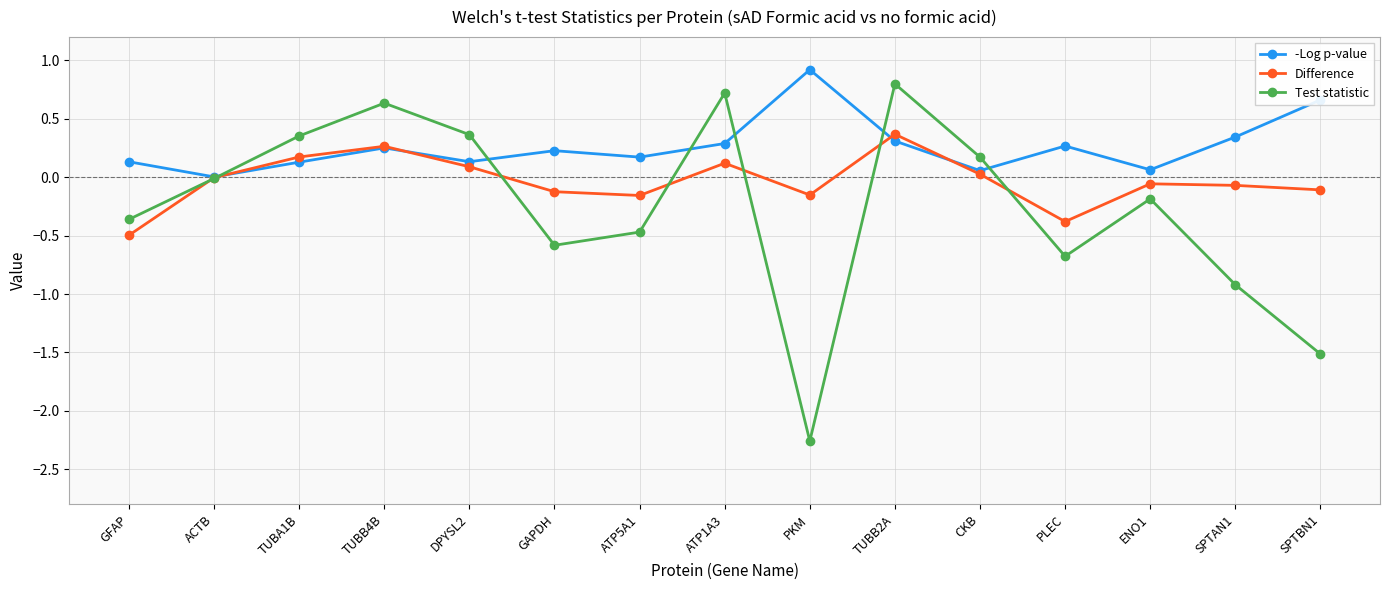

Which category has the lowest value in the Difference series?

GFAP